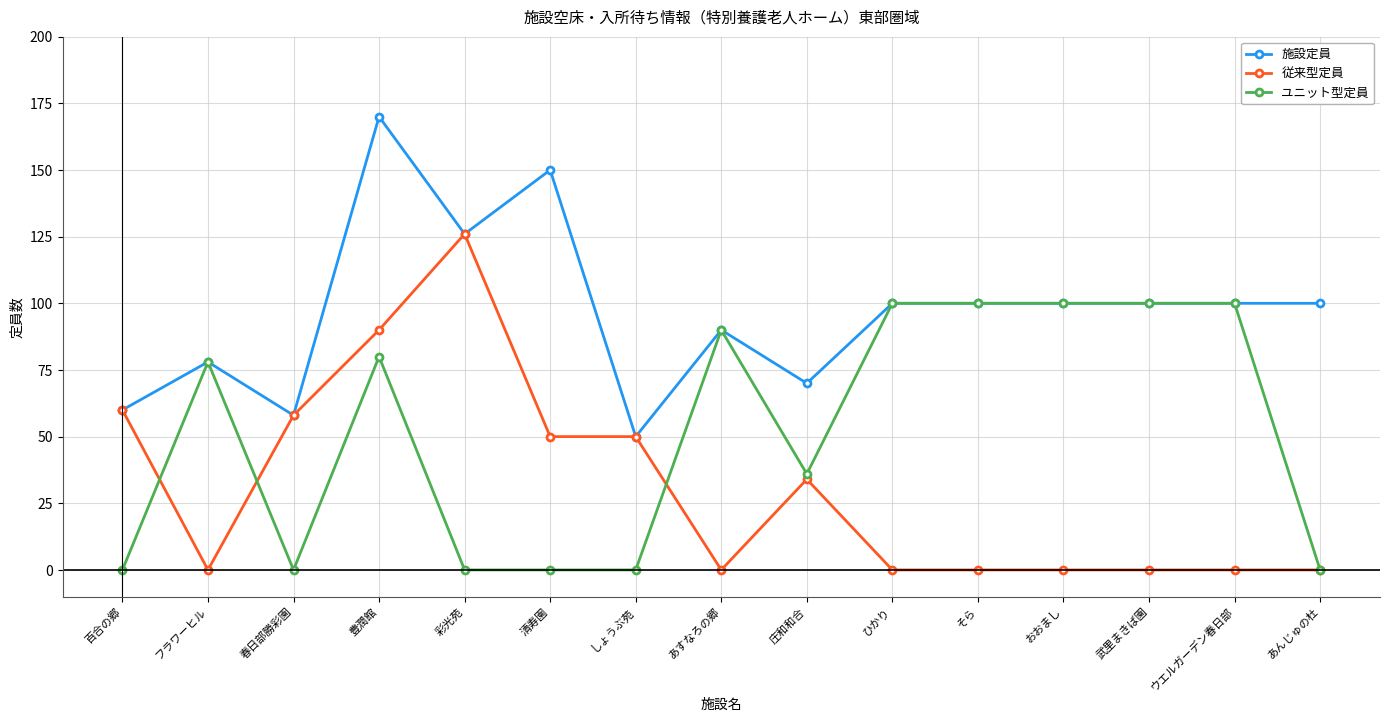

How many distinct data groups are displayed?

3